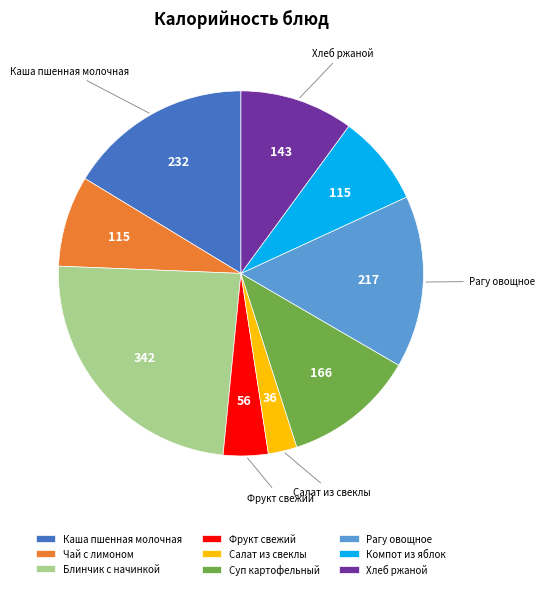

Is it true that Хлеб ржаной is 24% of the pie?

False